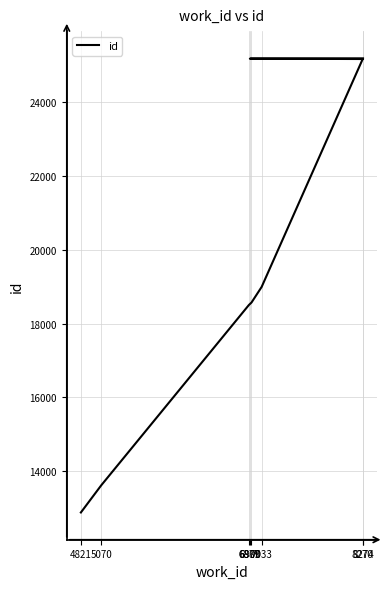

Reading left to right, what are all the values shown in this chart?

12880	13616	18502	18569	18991	25167	25175	25176	25180	25185